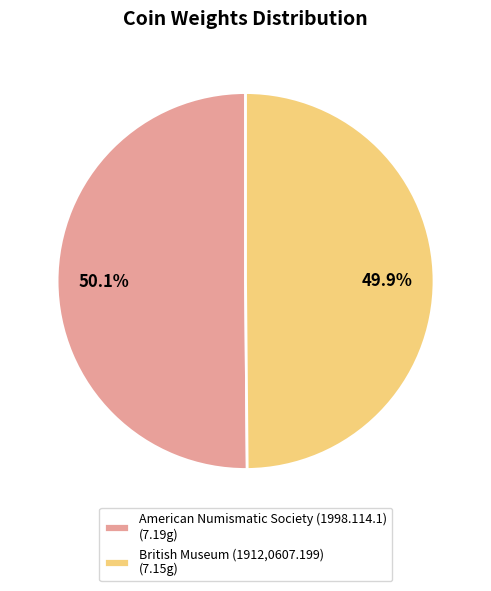

What percentage is the American Numismatic Society (1998.114.1) slice, to the nearest percent?

50%